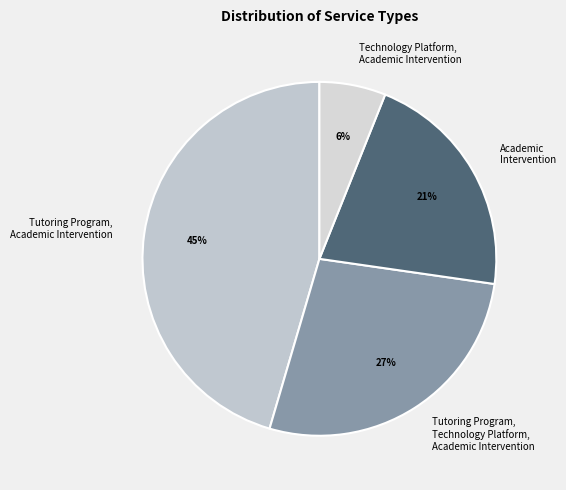

Is it true that Technology Platform, Academic Intervention is 20% of the pie?

False